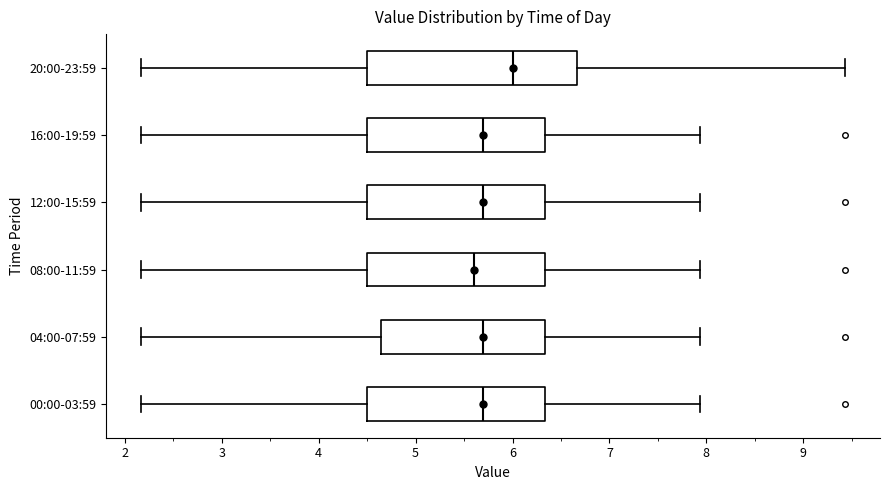

Comparing the boxes themselves (not the whiskers), which one is the widest?

20:00-23:59